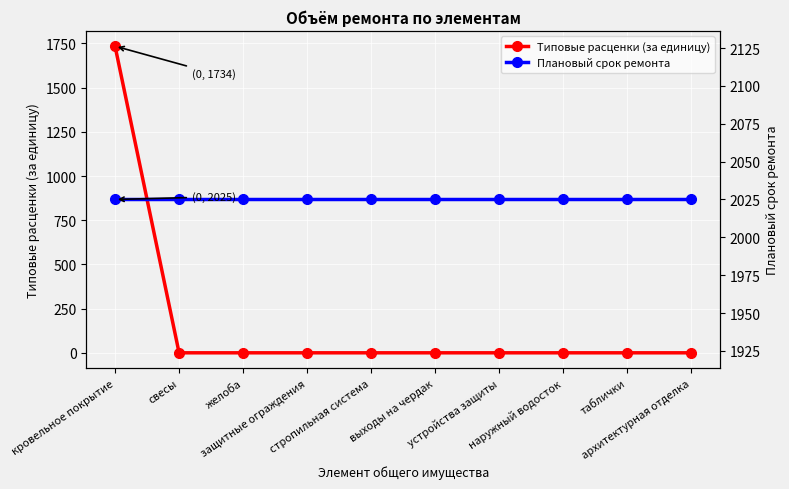

How many series are shown in this chart?

2